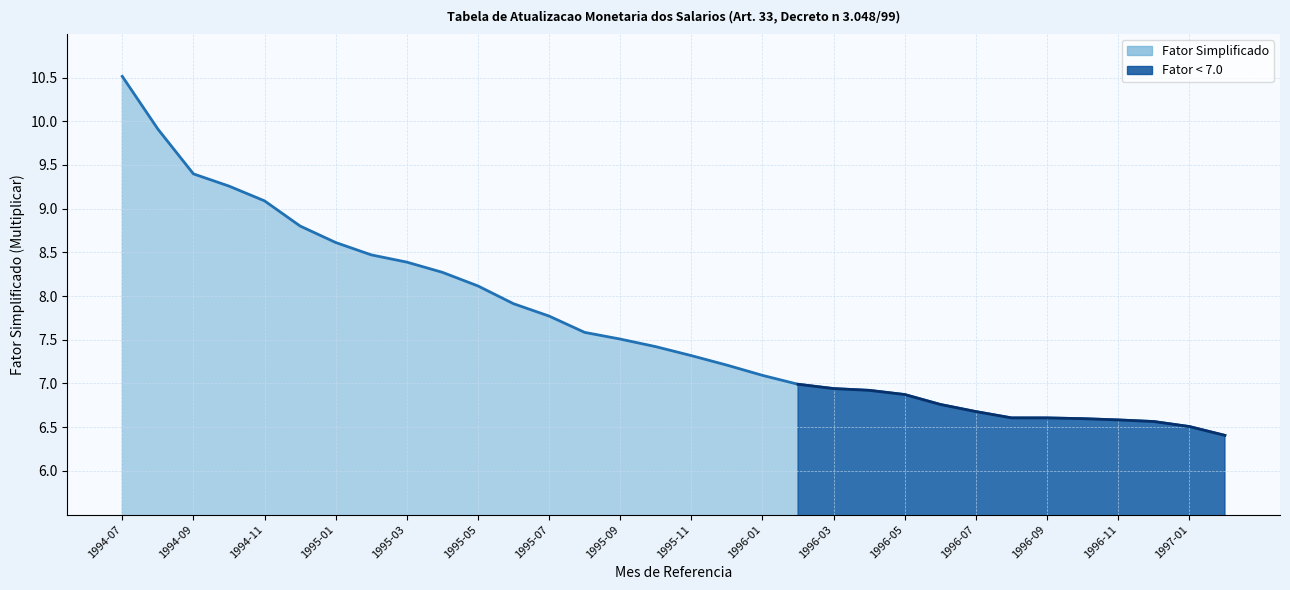

The chart shows a value of 3.4 at 1996-04. True or false?

False